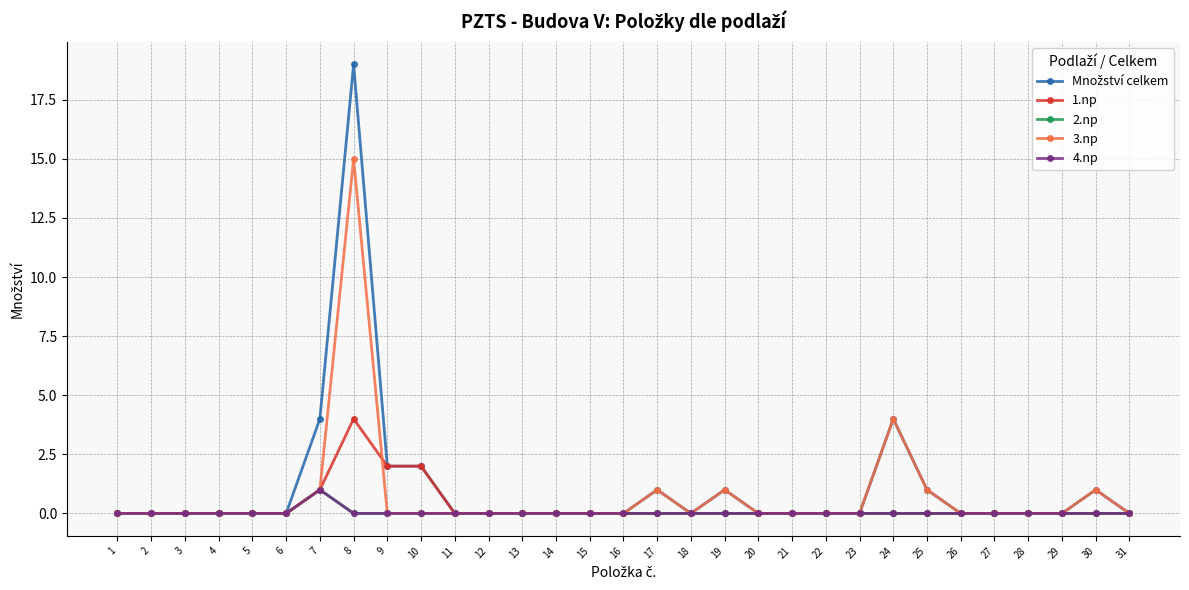

The value of Množství celkem at 3 is 7. True or false?

False